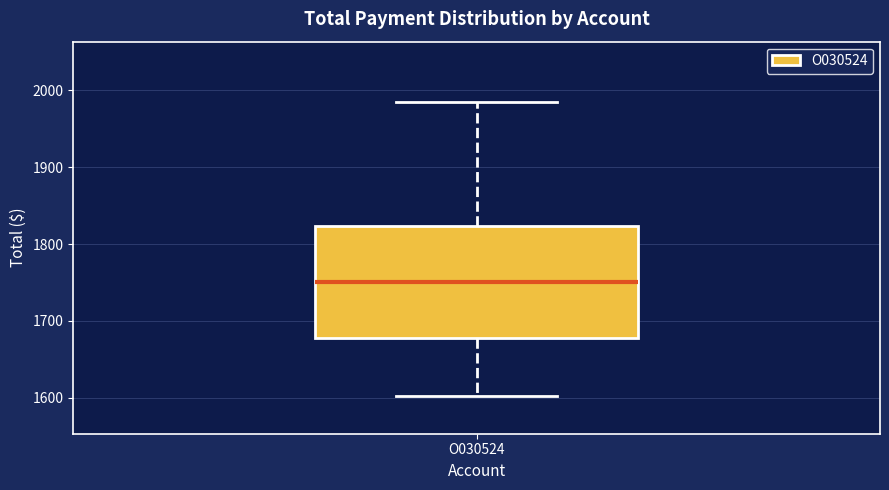

Where is the upper edge of the box for O030524 on the y-axis? The values are not printed on the chart, so give them approximately, as read against the axis.

1820